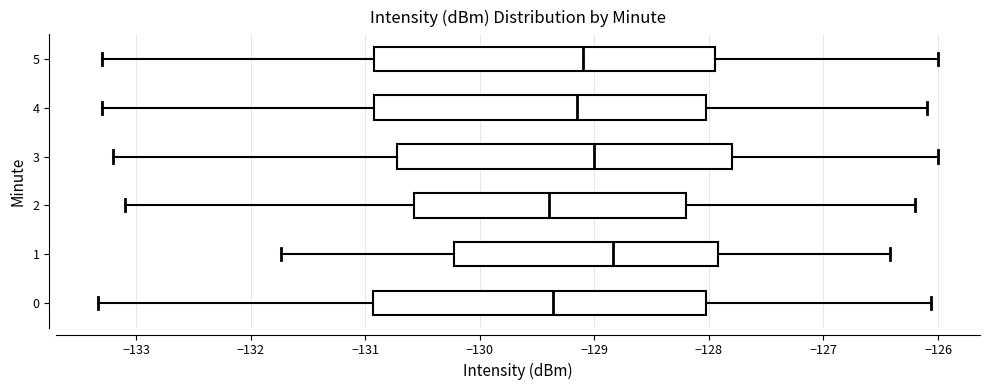

Reading bottom to top, read every box against the x-axis: the position of its median line, the range the box covers, and the ends of its whiskers. The values are not printed on the chart, so give them approximately, as read against the axis.

0: median -129.4, box -130.9 to -128.0, whiskers -133.3 to -126.1
1: median -128.8, box -130.2 to -127.9, whiskers -131.7 to -126.4
2: median -129.4, box -130.6 to -128.2, whiskers -133.1 to -126.2
3: median -129.0, box -130.7 to -127.8, whiskers -133.2 to -126.0
4: median -129.1, box -130.9 to -128.0, whiskers -133.3 to -126.1
5: median -129.1, box -130.9 to -127.9, whiskers -133.3 to -126.0